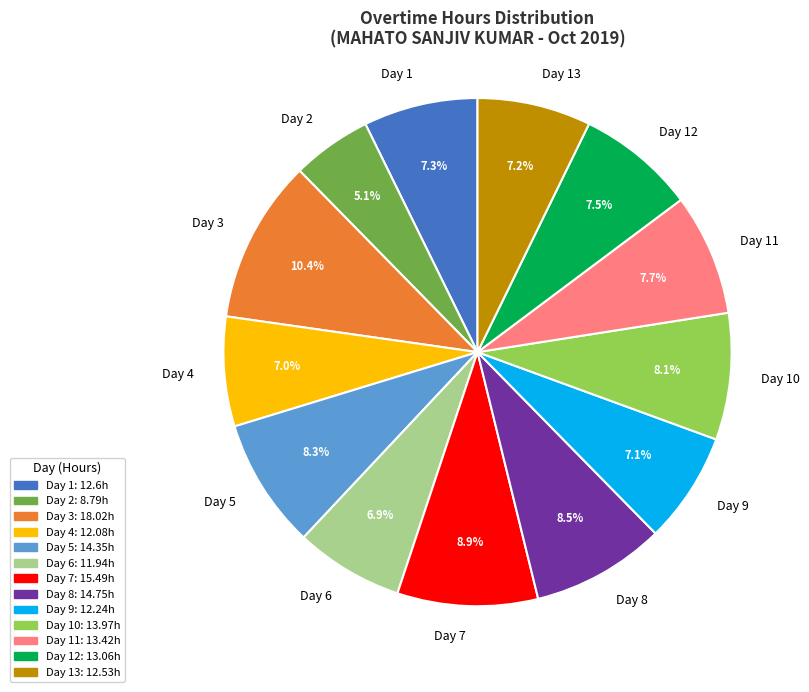

Does Day 10 represent more than half of the total?

No